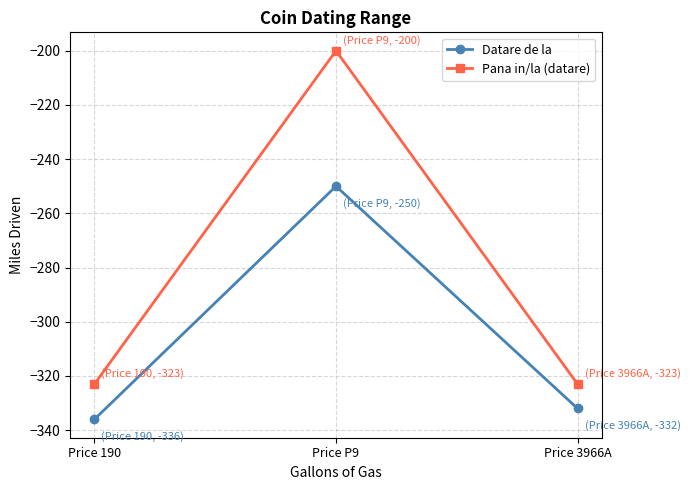

What are all the series names shown in the legend?

Datare de la, Pana in/la (datare)